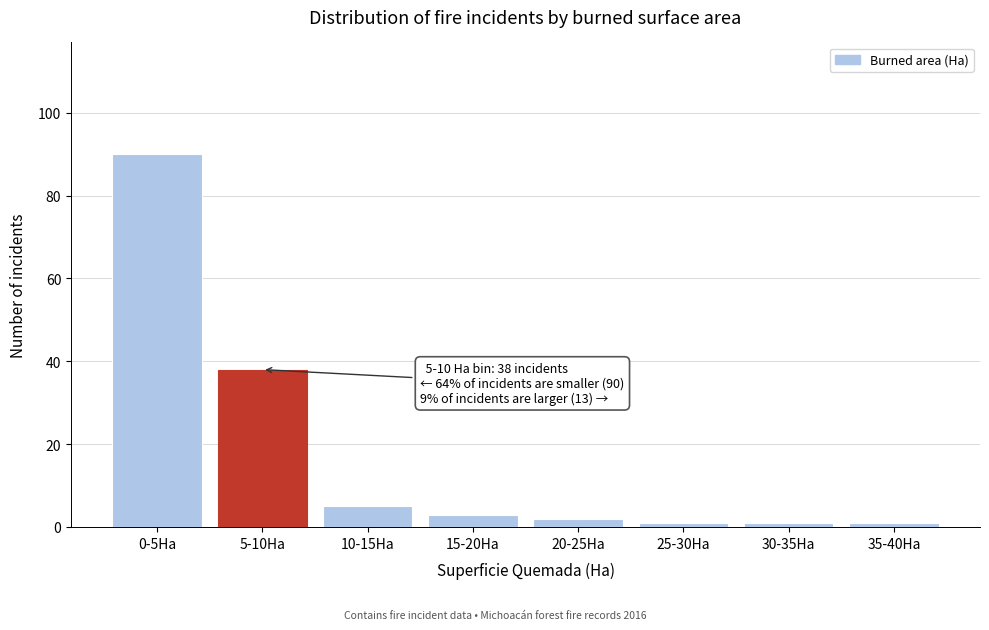

Reading left to right, list all the values displayed in this chart.

0-5Ha=90	5-10Ha=38	10-15Ha=5	15-20Ha=3	20-25Ha=2	25-30Ha=1	30-35Ha=1	35-40Ha=1